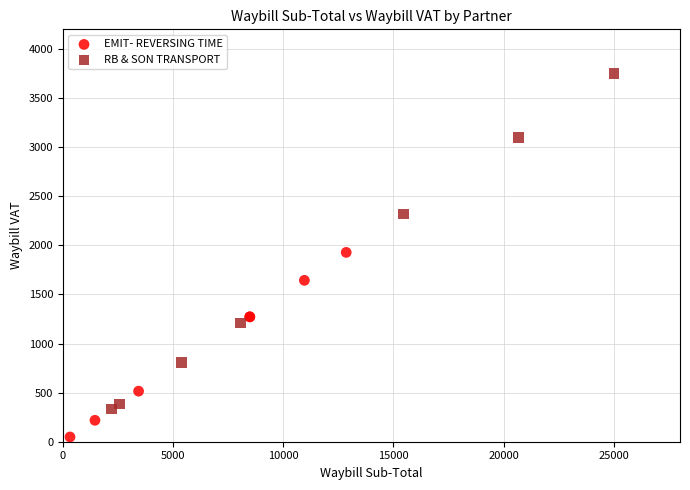

Which series reaches the minimum Y coordinate?

EMIT- REVERSING TIME